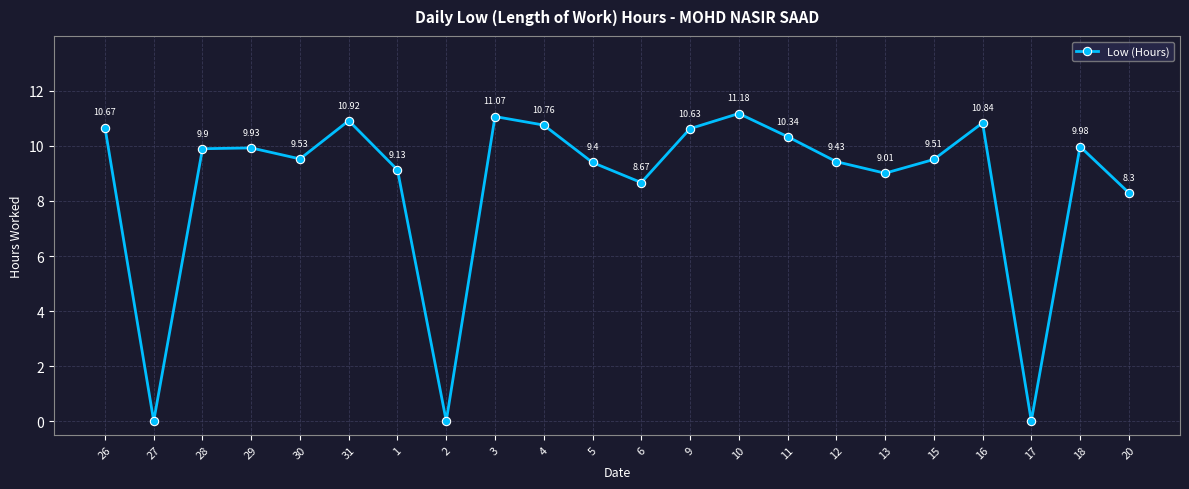

Reading left to right, what are all the values shown in this chart?

26=10.7	27=0.0	28=9.9	29=9.9	30=9.5	31=10.9	1=9.1	2=0.0	3=11.1	4=10.8	5=9.4	6=8.7	9=10.6	10=11.2	11=10.3	12=9.4	13=9.0	15=9.5	16=10.8	17=0.0	18=10.0	20=8.3